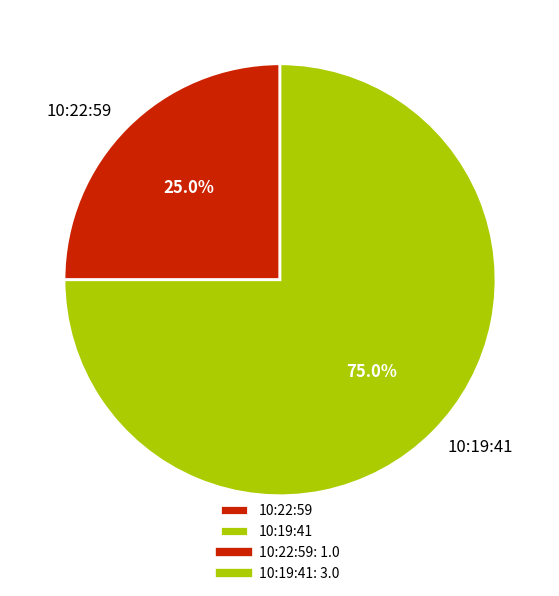

True or false: 10:22:59 accounts for 17% of the total.

False